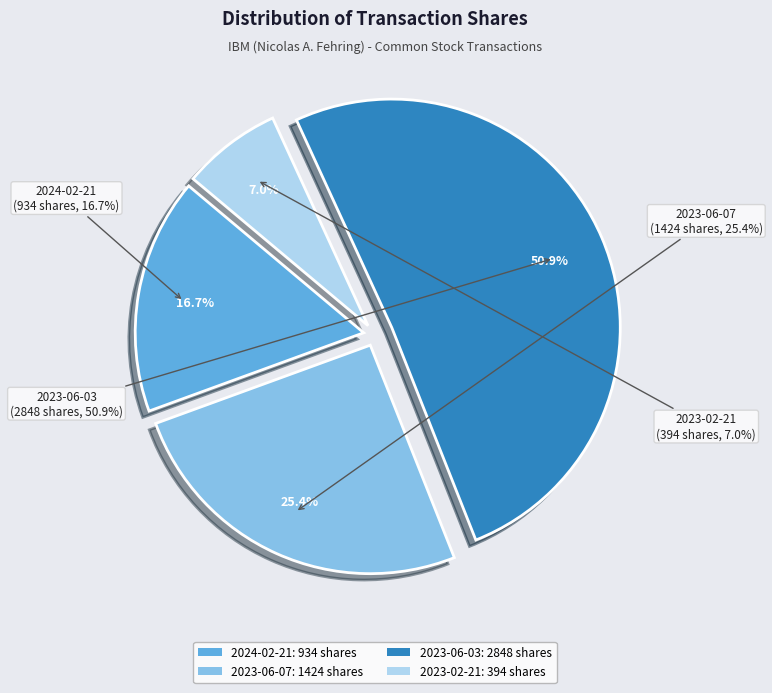

To the nearest percent, what portion does 2023-02-21 represent?

7%